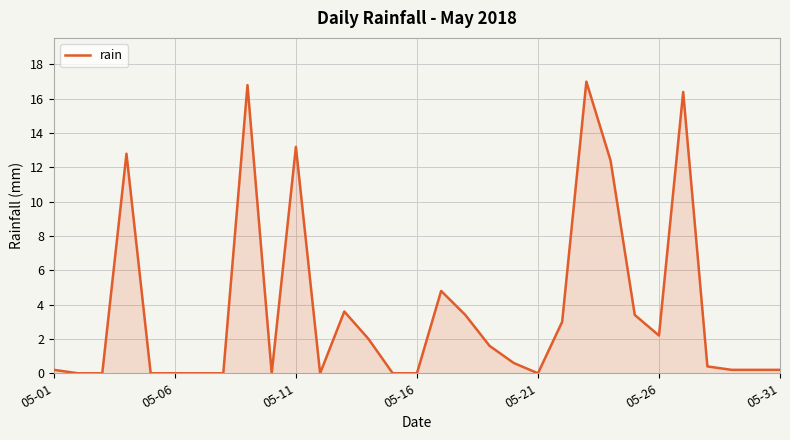

What is the maximum value shown in the chart?

17.0